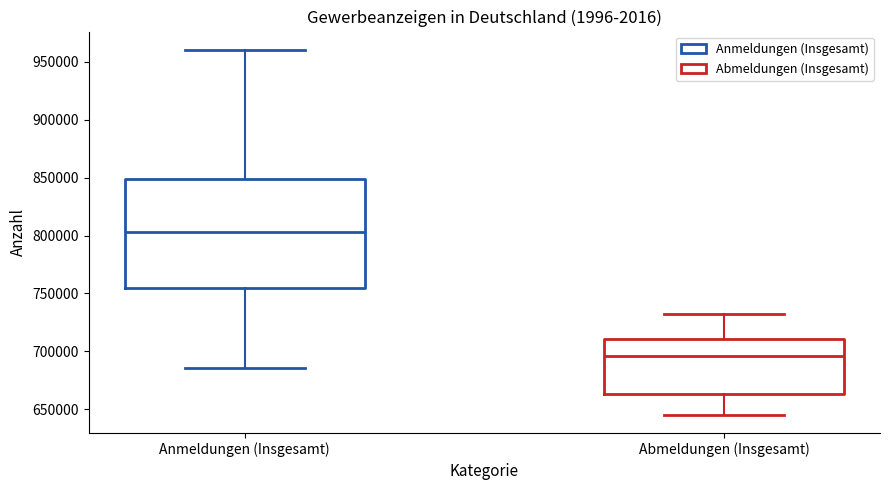

Reading left to right, read every box against the y-axis: the position of its median line, the range the box covers, and the ends of its whiskers. The values are not printed on the chart, so give them approximately, as read against the axis.

Anmeldungen (Insgesamt): median 805000, box 755000 to 850000, whiskers 685000 to 960000
Abmeldungen (Insgesamt): median 695000, box 665000 to 710000, whiskers 645000 to 730000